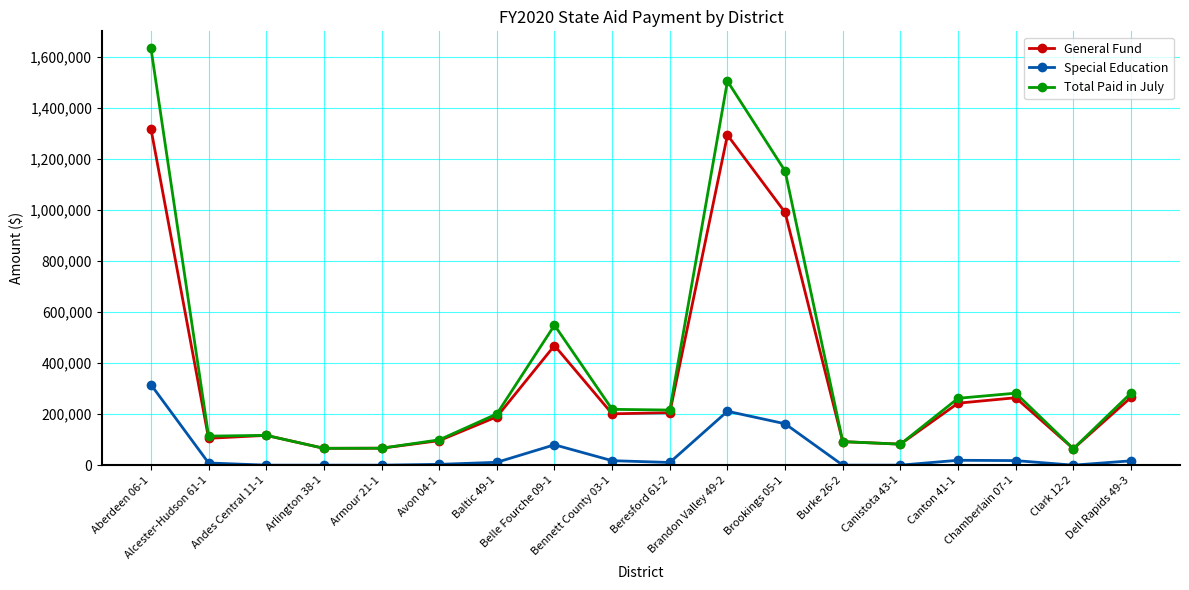

What is the maximum value shown in the chart?

1634025